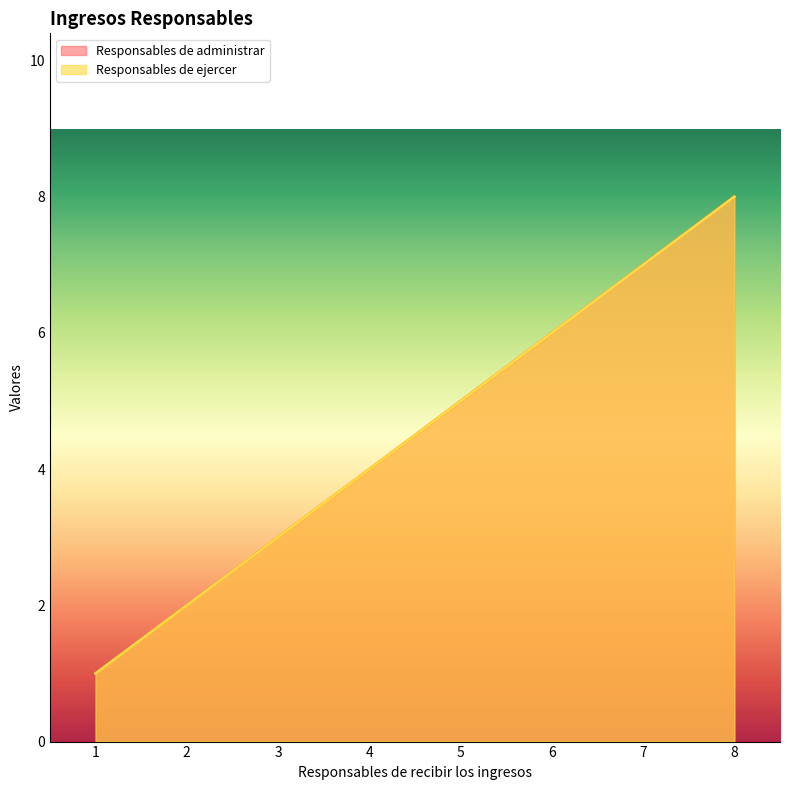

The Responsables de ejercer series shows 3 at 2. True or false?

False